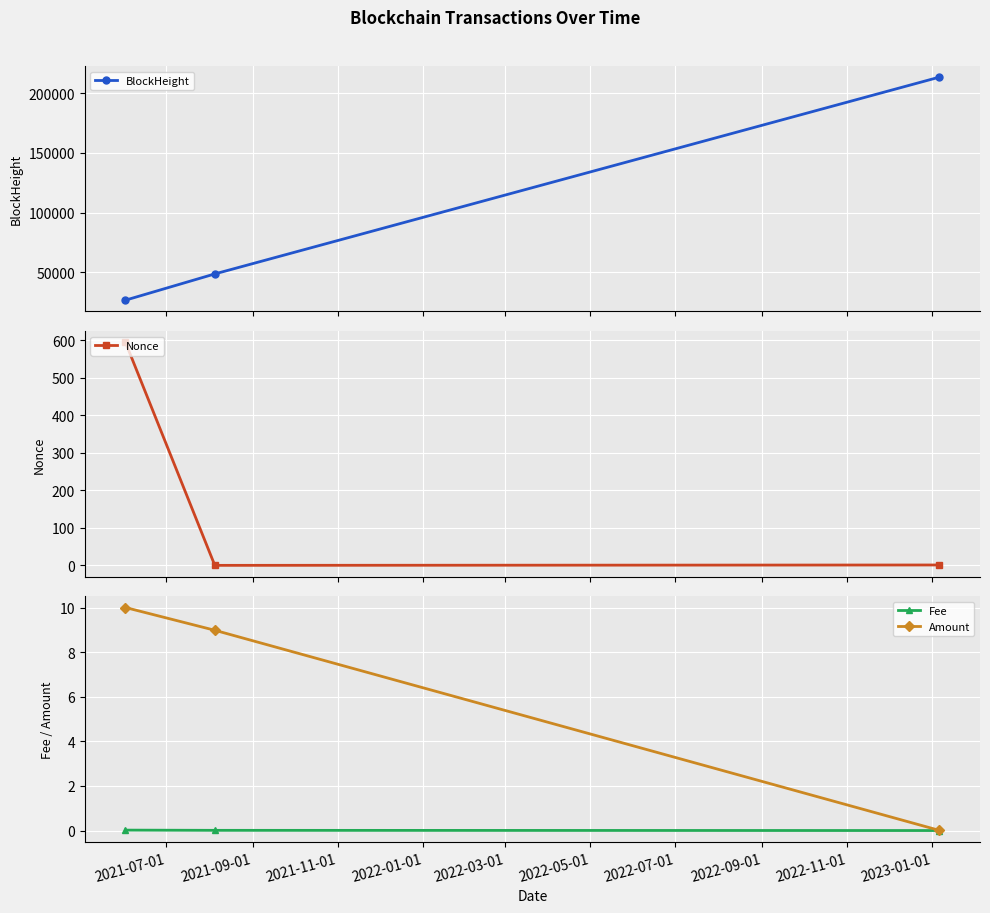

Reading right to left, what are all the values shown in this chart?

BlockHeight: 213720.0	48405.0	26345.0
Nonce: 1.0	0.0	595.0
Fee: 0.0	0.0	0.0
Amount: 0.0	9.0	10.0